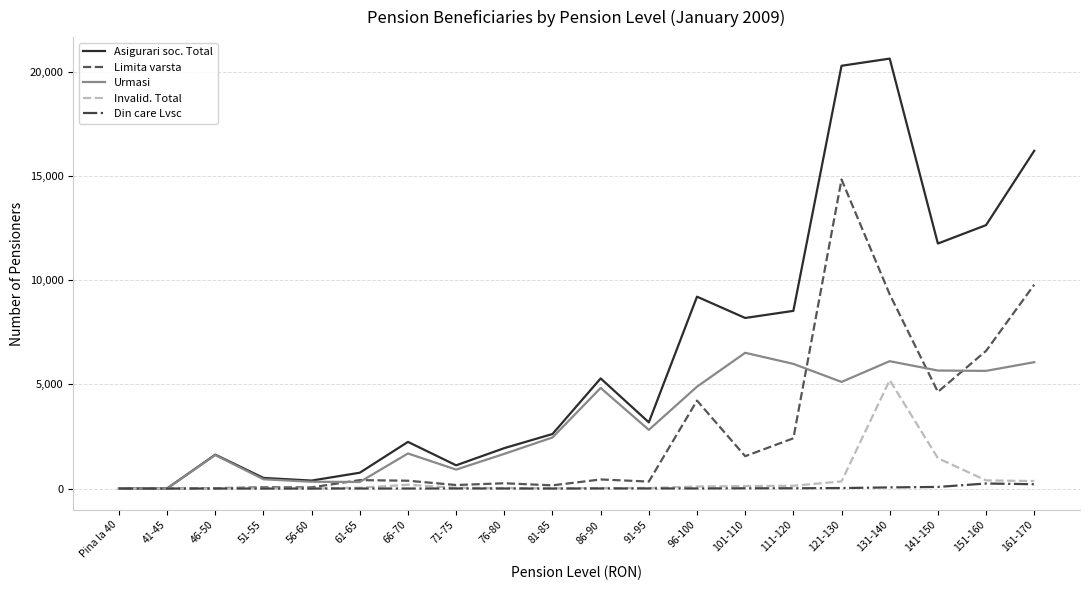

How many lines are shown in the chart?

5